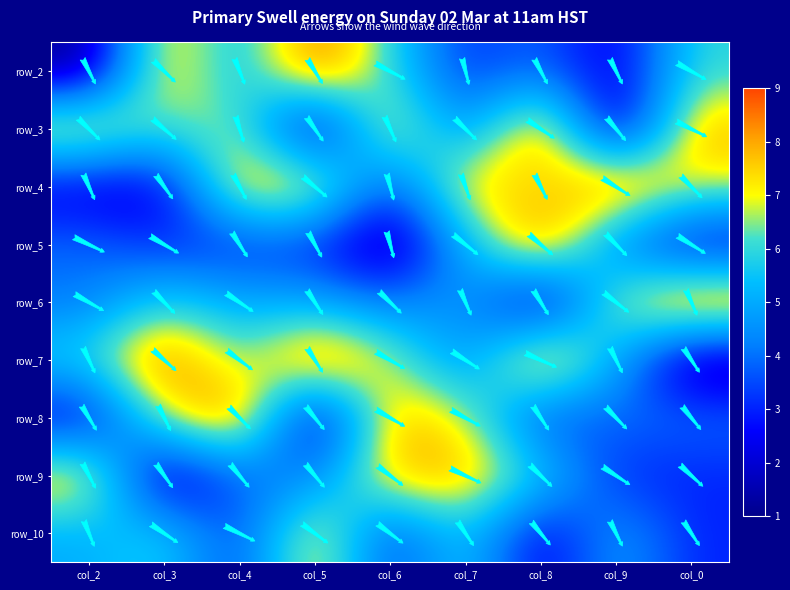

What is the greatest value displayed?

9